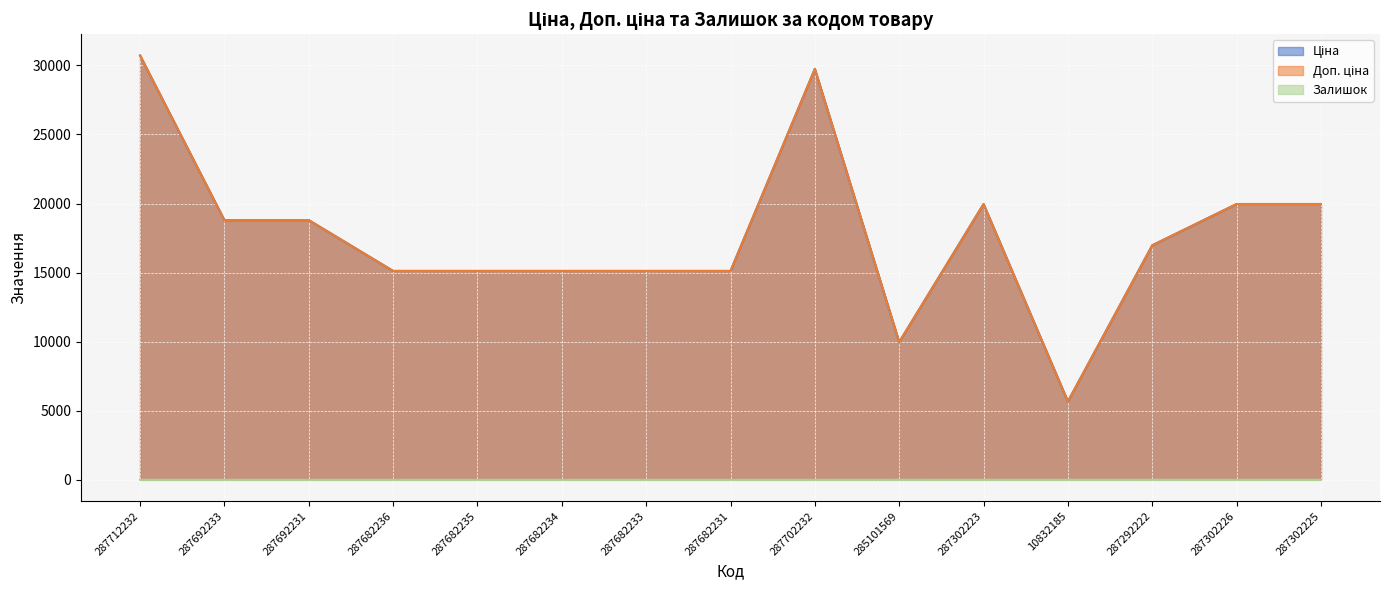

Count the Залишок values in the range 0 to 4.

12